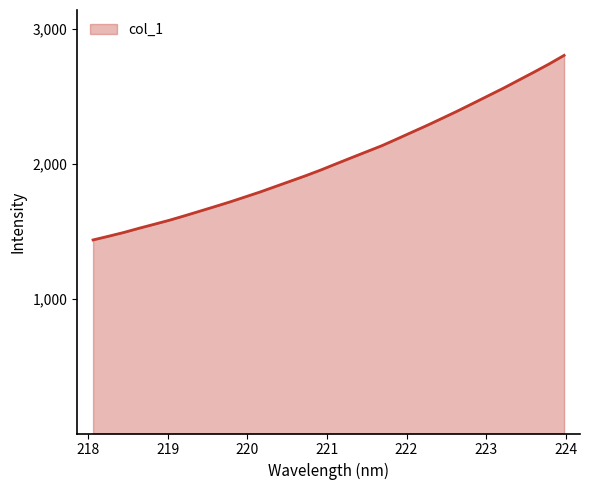

What is the smallest value displayed?

1434.9